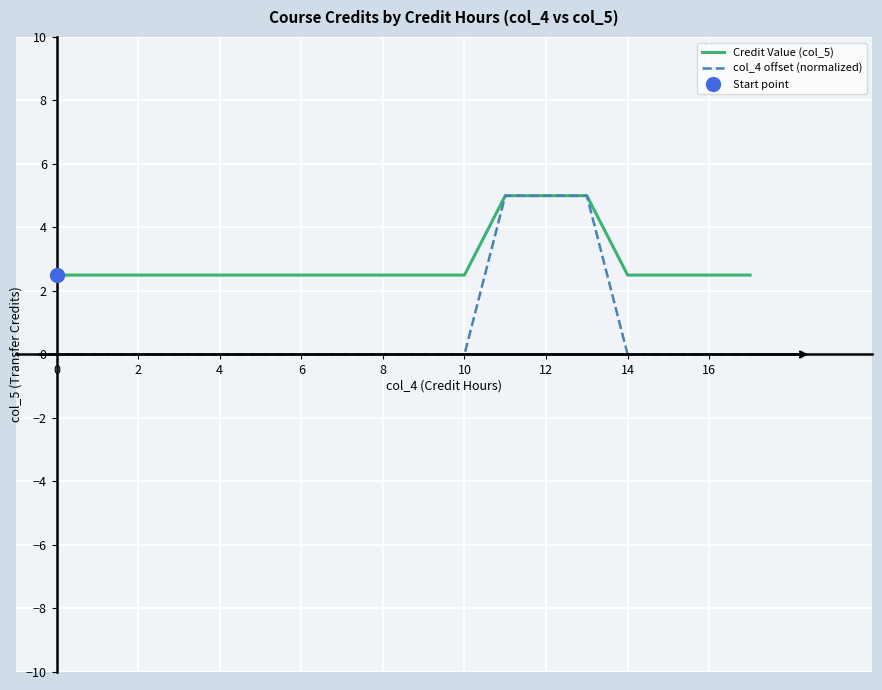

What is the maximum value for col_4 offset (normalized)?

5.0